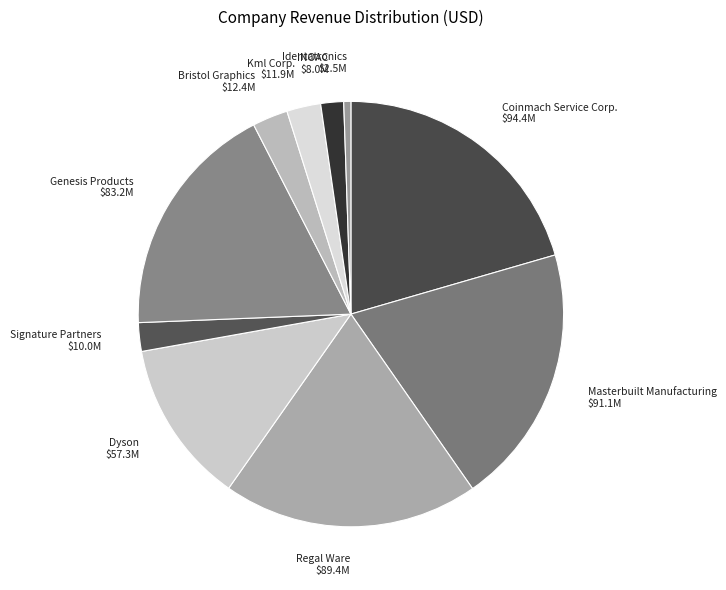

Which category has the biggest portion of the pie?

Coinmach Service Corp. $94.4M